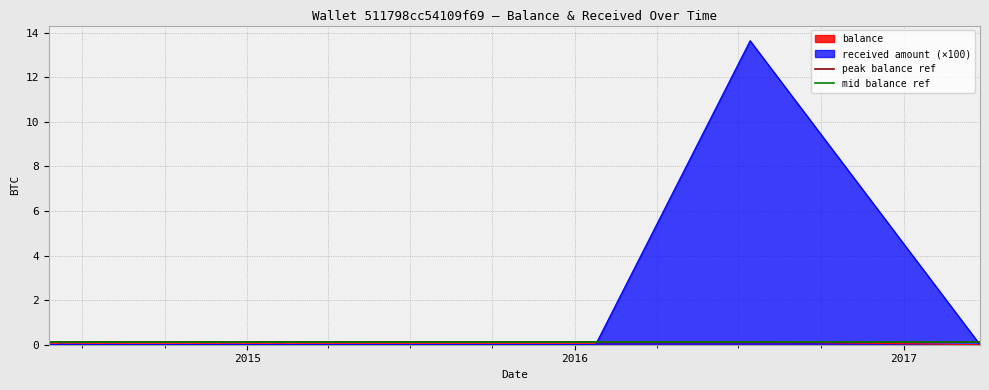

How many lines are shown in the chart?

2